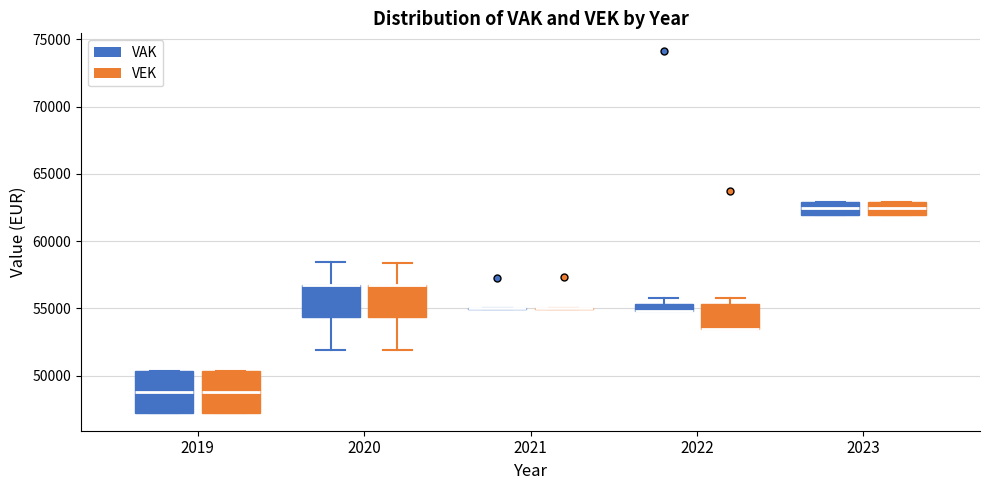

Where is the lower edge of the box for 2019 (VEK) on the y-axis? The values are not printed on the chart, so give them approximately, as read against the axis.

47500